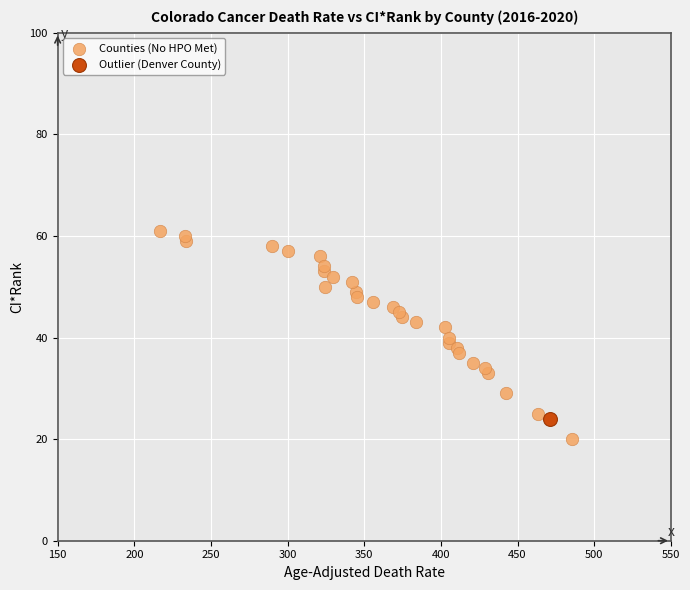

What are all the series names shown in the legend?

Counties (No HPO Met), Outlier (Denver County)